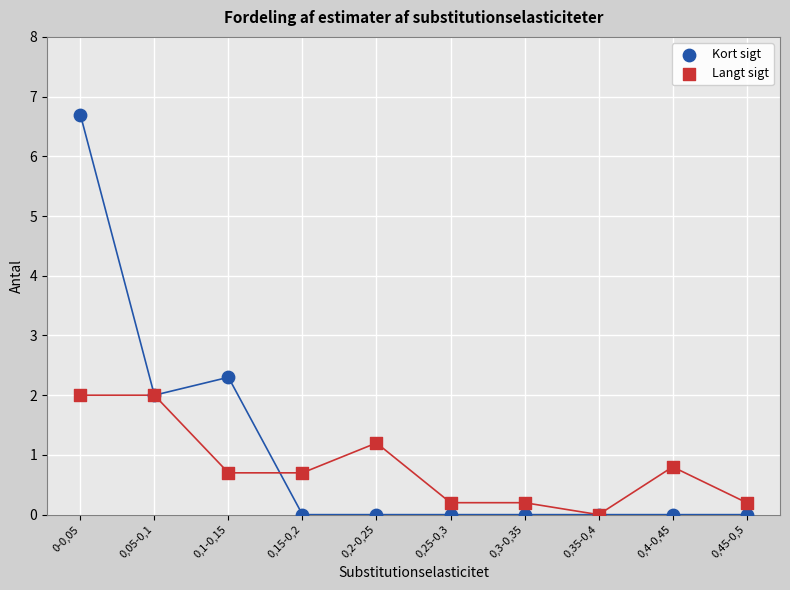

Across all series, what Y value is closest to 3?

2.3